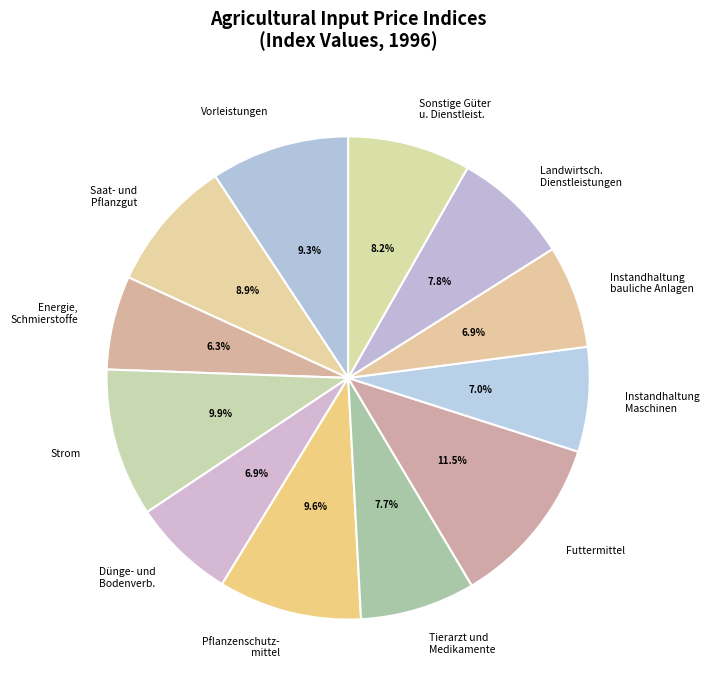

Which has a higher value, Energie, Schmierstoffe or Vorleistungen?

Vorleistungen